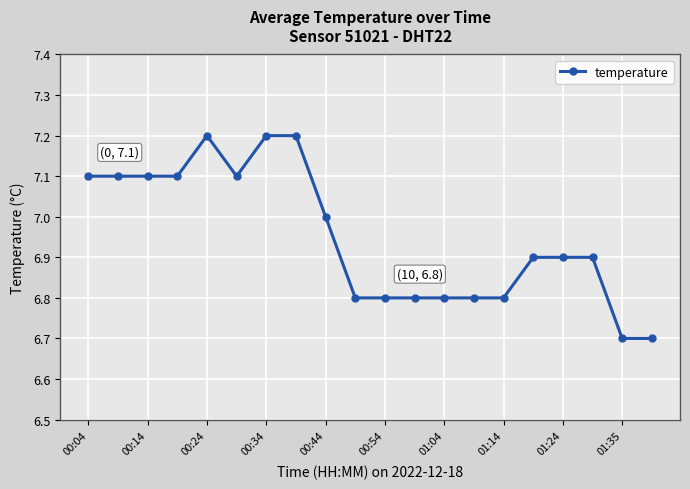

What is the average value?

7.0